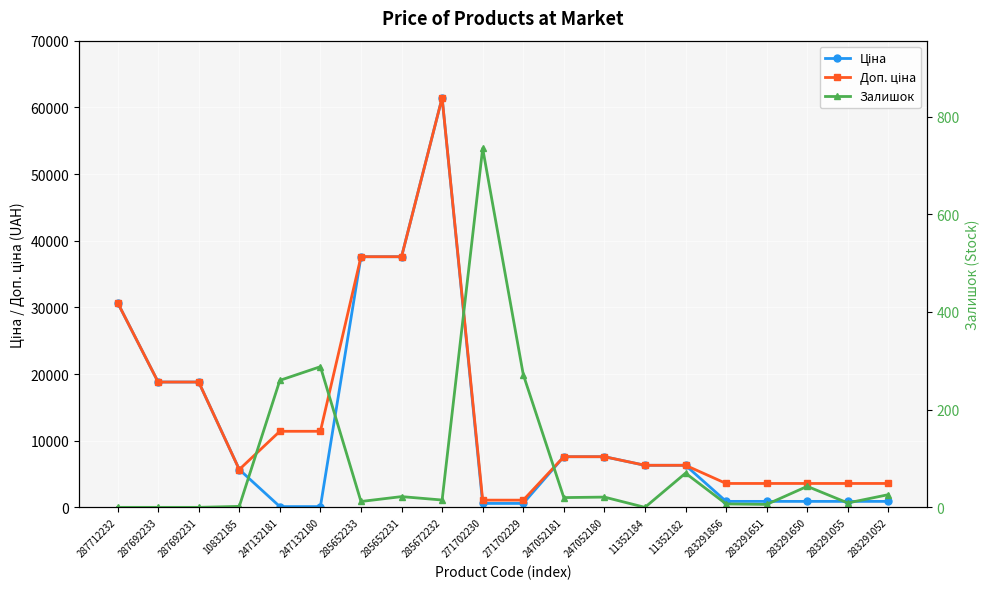

At how many categories does at least one series exceed 24338?

4